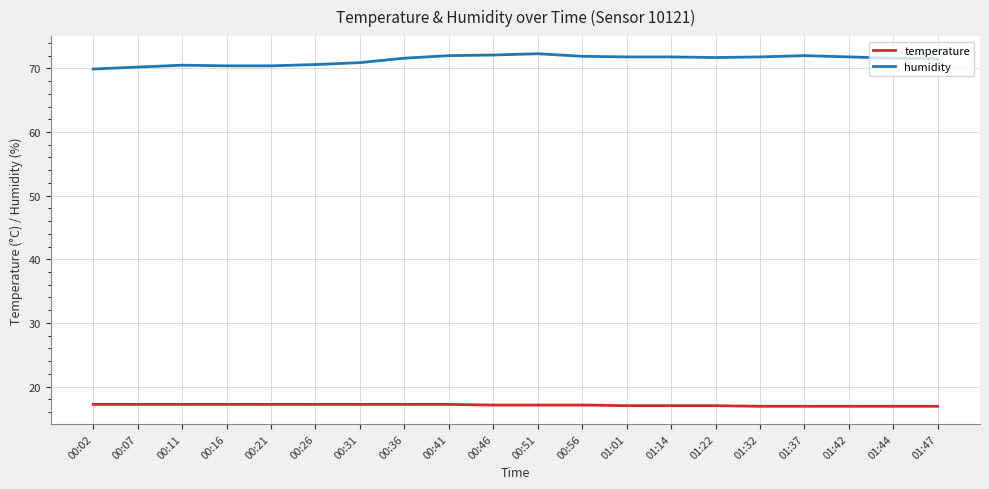

How many lines are shown in the chart?

2